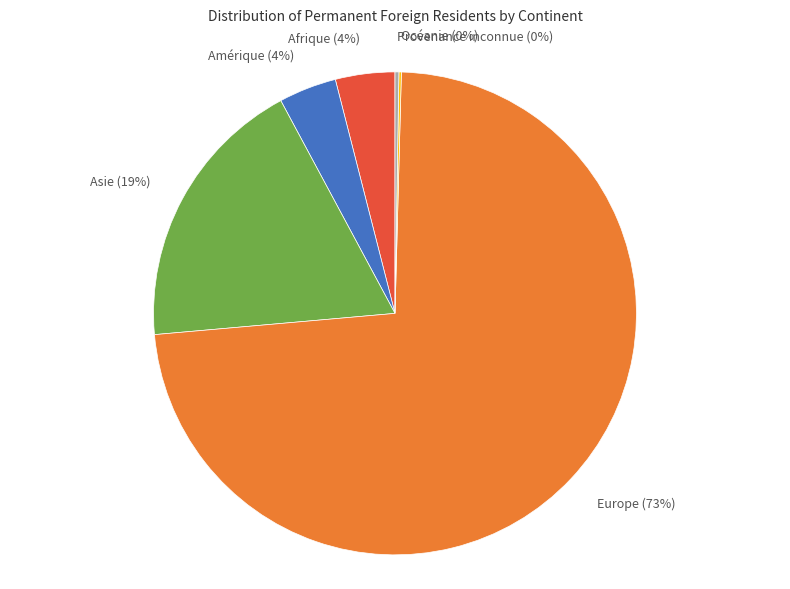

Is the sum of Asie (19%) and Europe (73%) greater than half?

Yes